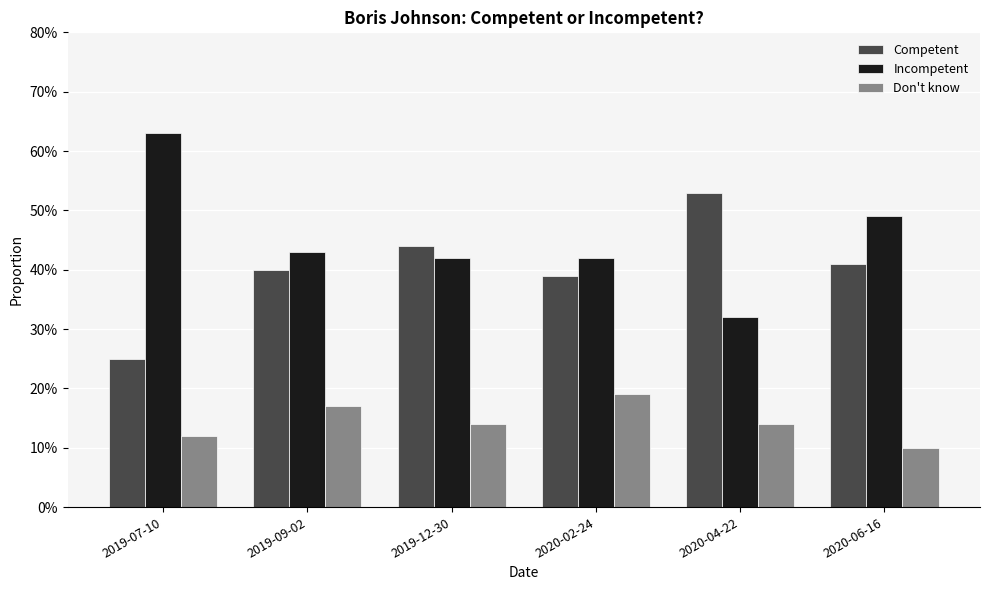

What are all the series names shown in the legend?

Competent, Incompetent, Don't know